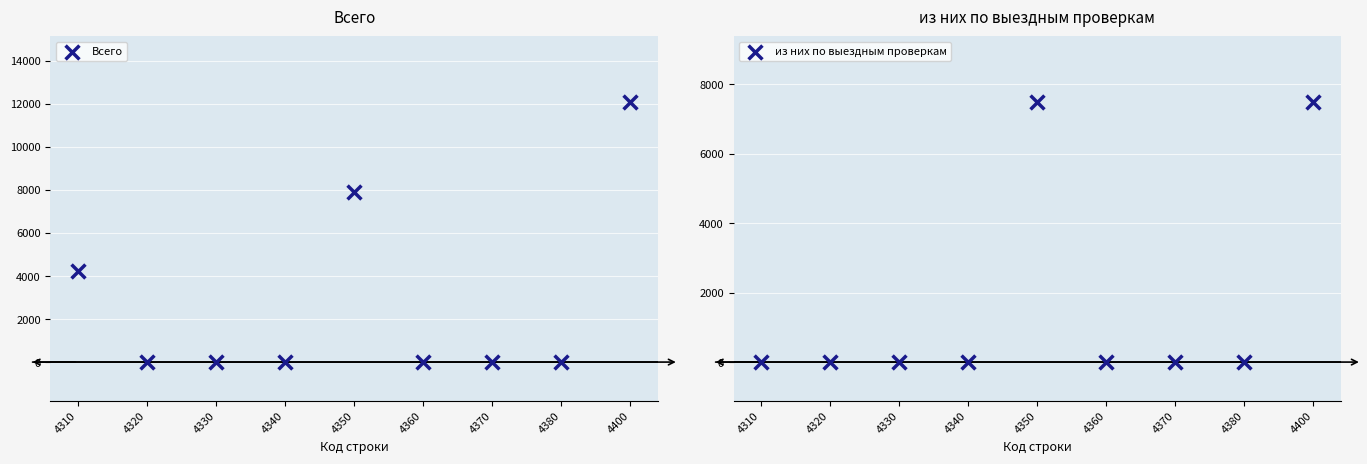

Which series has the largest total across all categories?

Всего